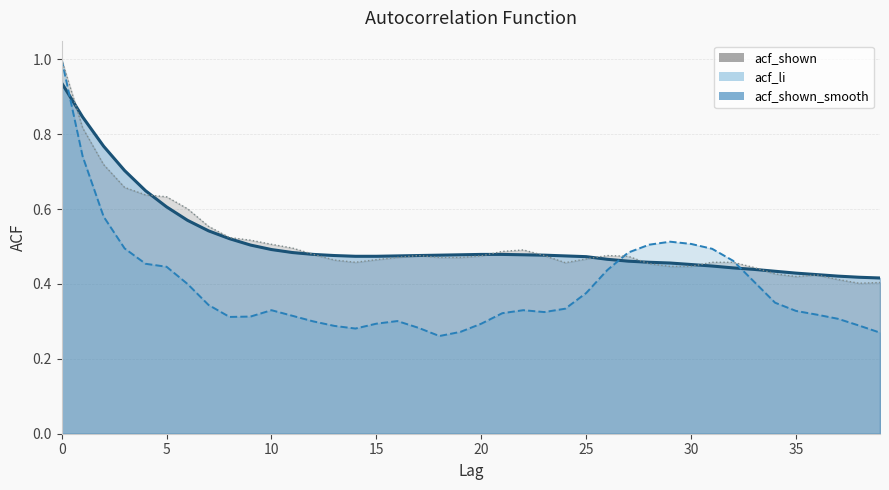

What is the sum of all acf_shown_smooth values?

20.5